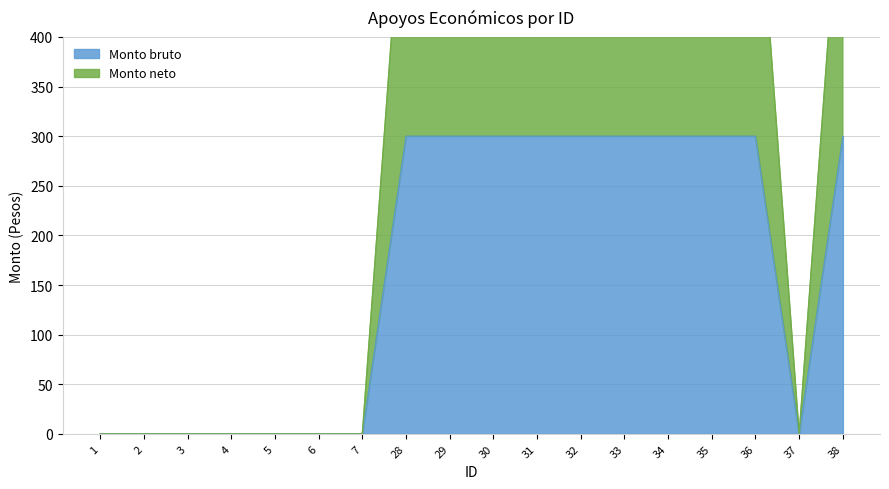

Rank the categories by Monto neto value from highest to lowest.

28, 29, 30, 31, 32, 33, 34, 35, 36, 38, 1, 2, 3, 4, 5, 6, 7, 37